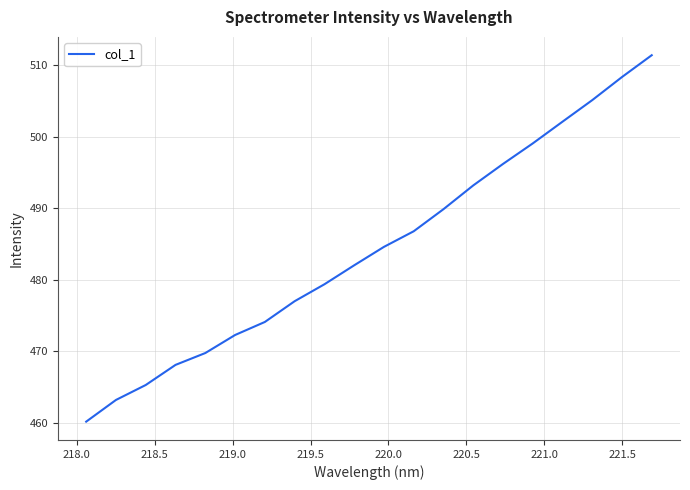

What is the greatest value displayed?

511.4